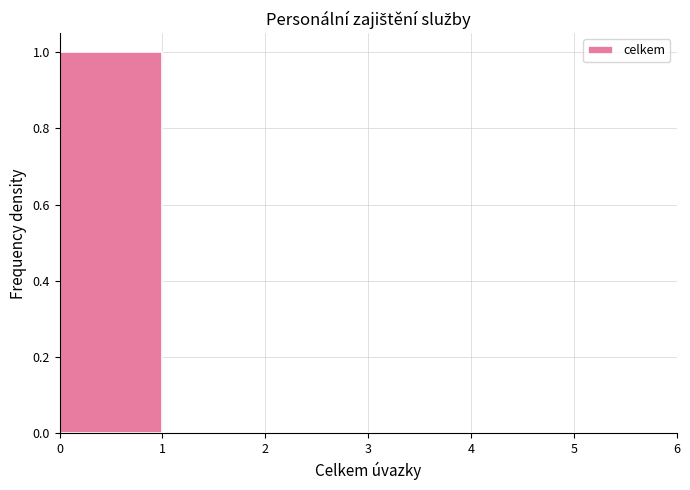

What is the height of the bar covering 0 to 1 on the x-axis? The values are not printed on the chart, so give them approximately, as read against the axis.

1